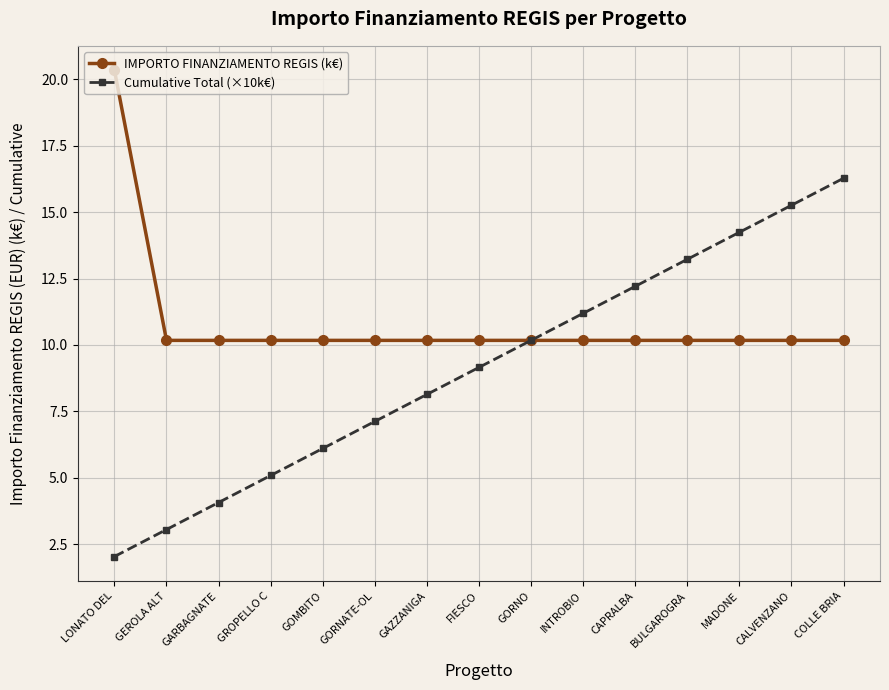

What is the total value across all series at CALVENZANO?

25.4